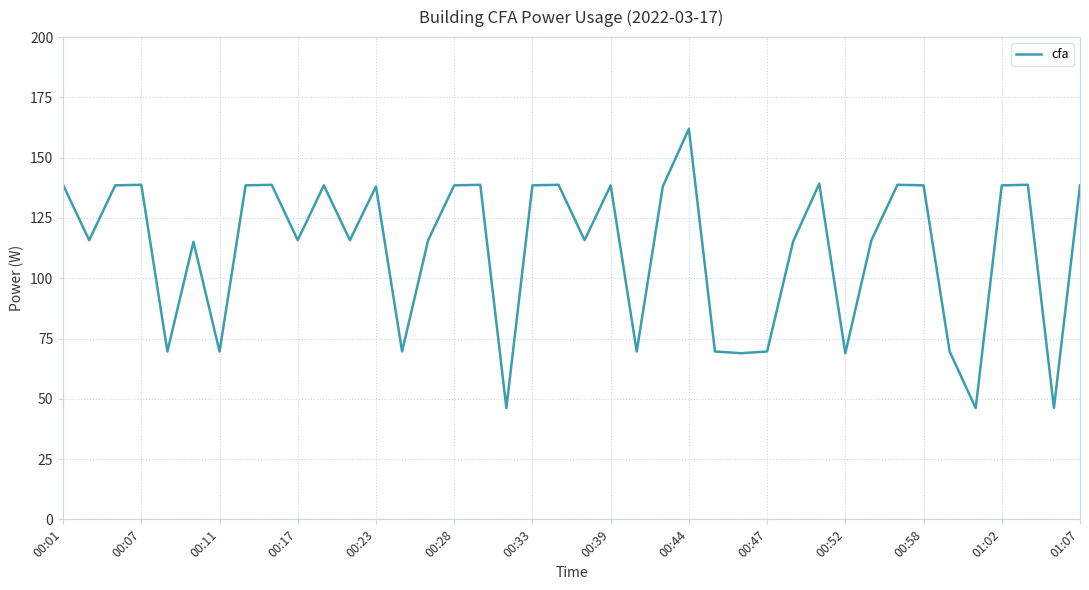

What is the difference between the maximum and minimum values?

115.8